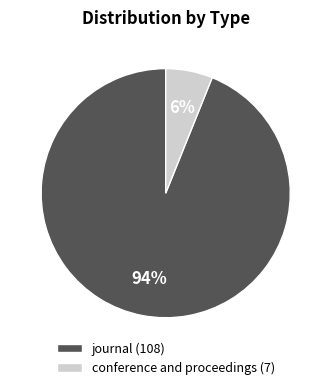

Is it true that conference and proceedings is 6% of the pie?

True